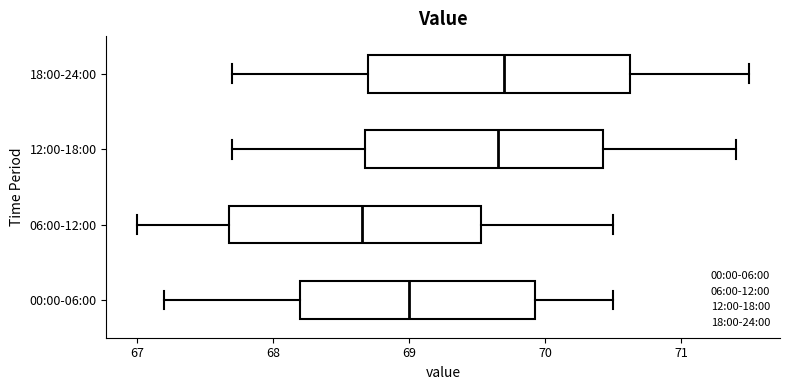

Reading bottom to top, read every box against the x-axis: the position of its median line, the range the box covers, and the ends of its whiskers. The values are not printed on the chart, so give them approximately, as read against the axis.

00:00-06:00: median 69.0, box 68.2 to 69.9, whiskers 67.2 to 70.5
06:00-12:00: median 68.7, box 67.7 to 69.5, whiskers 67.0 to 70.5
12:00-18:00: median 69.7, box 68.7 to 70.4, whiskers 67.7 to 71.4
18:00-24:00: median 69.7, box 68.7 to 70.6, whiskers 67.7 to 71.5